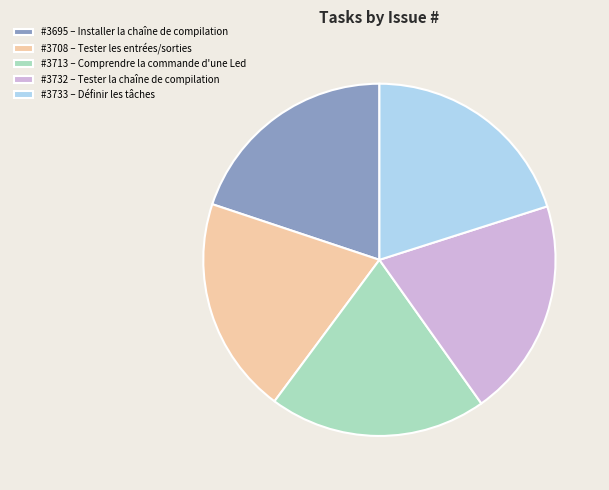

Is it true that #3733 – Définir les tâches is 20% of the pie?

True